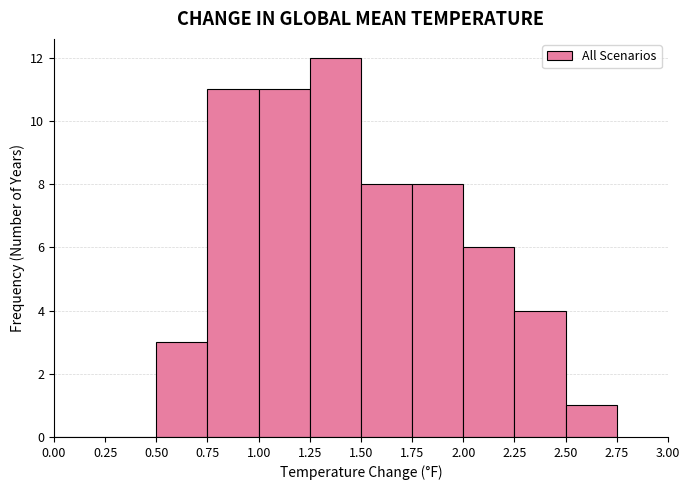

Over which range of the x-axis is the bar tallest?

1.25 to 1.50